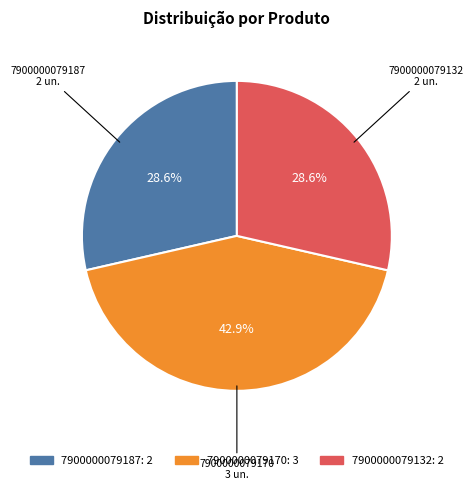

To the nearest percent, what is the average slice percentage?

33%